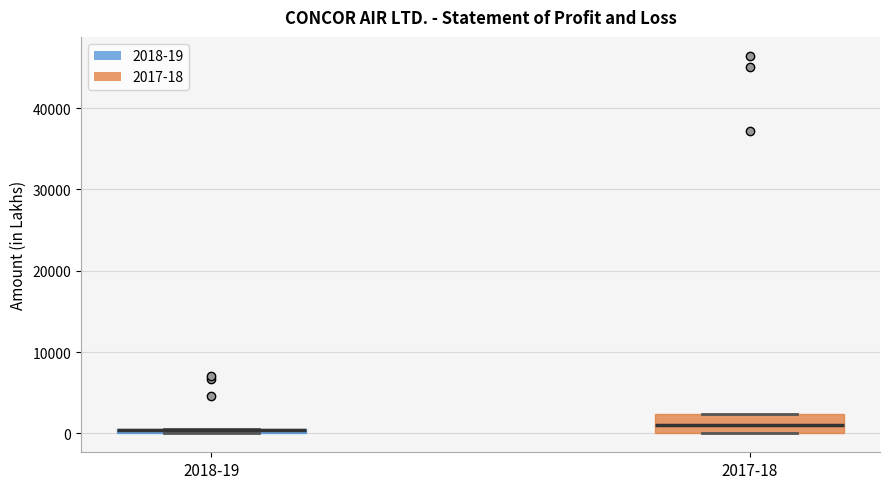

Comparing the boxes themselves (not the whiskers), which one is the tallest?

2017-18